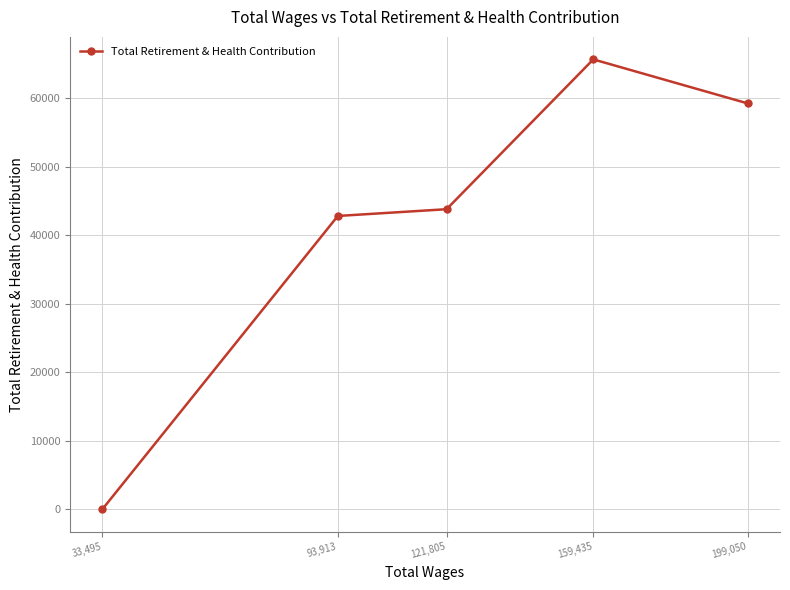

List the labels in order of value, smallest first.

33,495, 93,913, 121,805, 199,050, 159,435